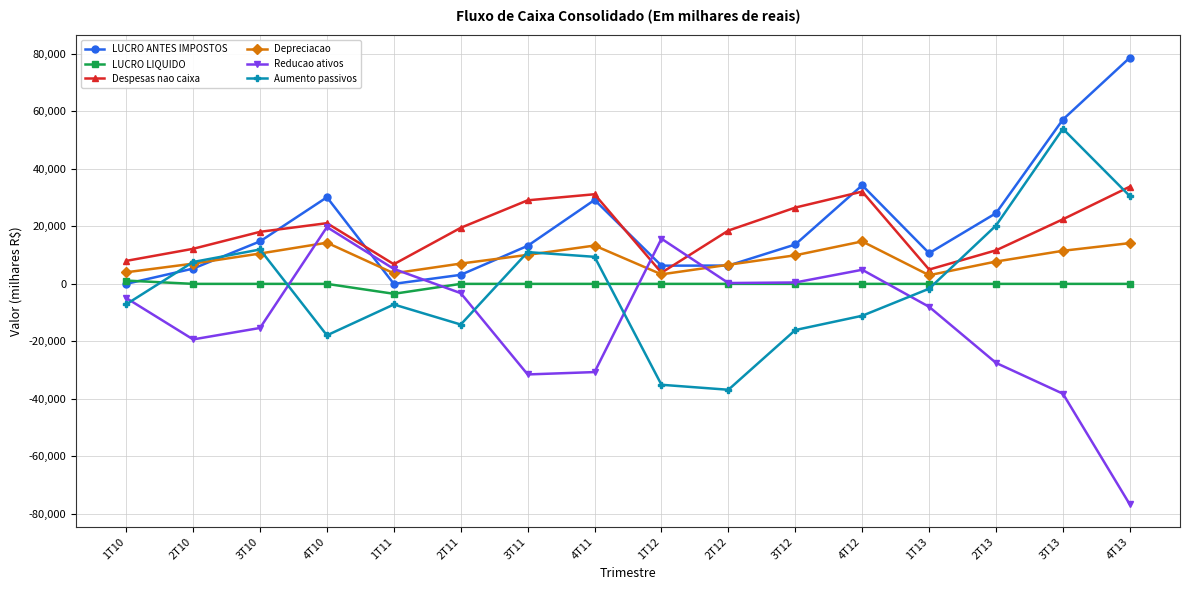

Where does the Despesas nao caixa series first go above 19507?

4T10